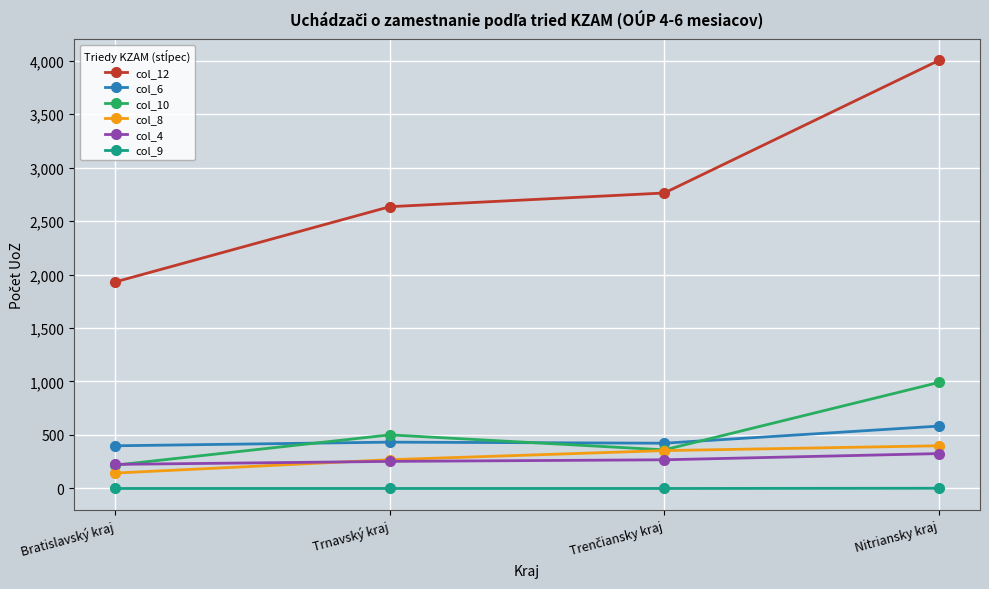

At which label does col_10 reach its peak?

Nitriansky kraj